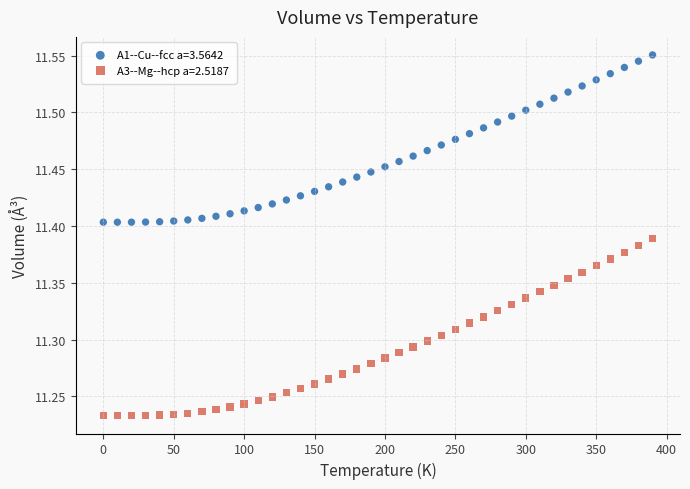

Across all data points, what is the range of X values (max minus min)?

390.0